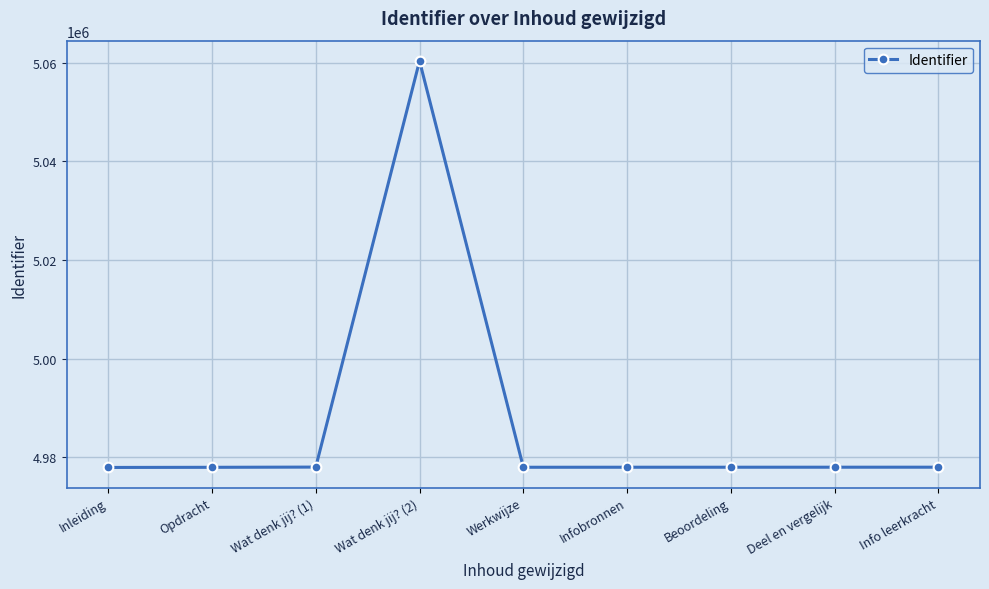

What is the sum of all values?

44884217